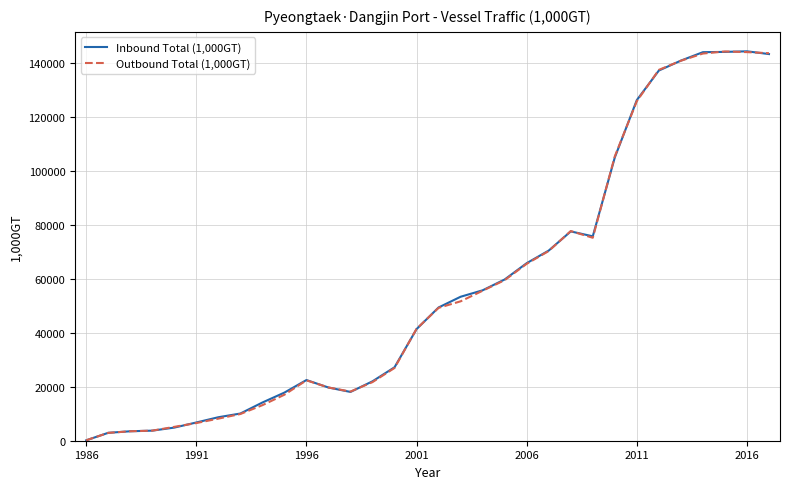

What is the maximum value for Outbound Total (1,000GT)?

144166.8